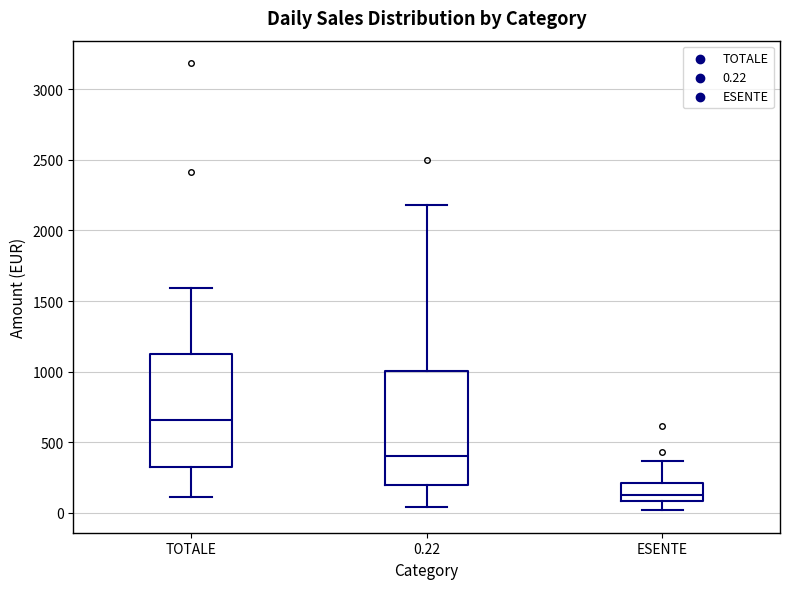

Where is the lower edge of the box for ESENTE on the y-axis? The values are not printed on the chart, so give them approximately, as read against the axis.

100